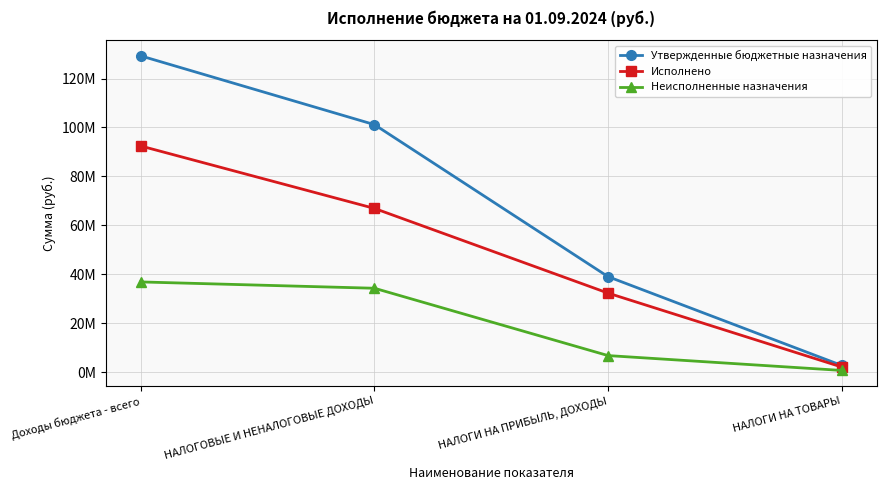

List the series in order of their peak value, lowest first.

Неисполненные назначения, Исполнено, Утвержденные бюджетные назначения